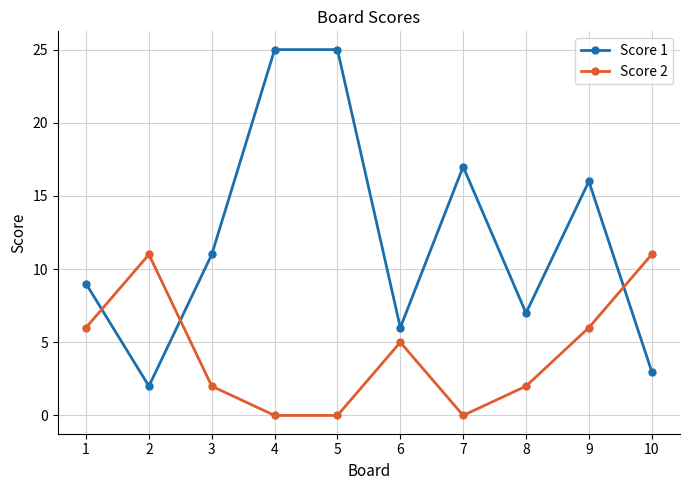

What is the spread (max minus min) of values at 8?

5